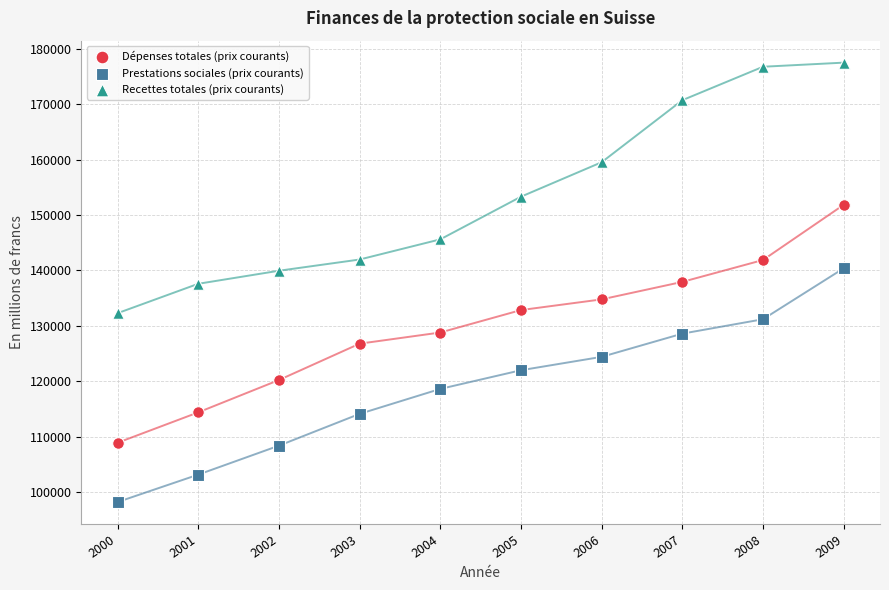

Which series has the widest spread of Y values?

Recettes totales (prix courants)